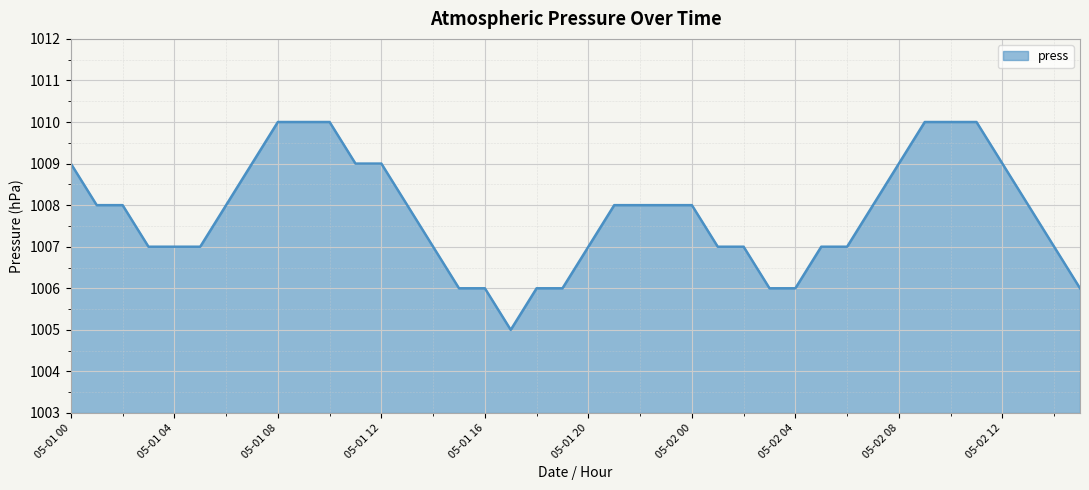

What is the greatest value displayed?

1010